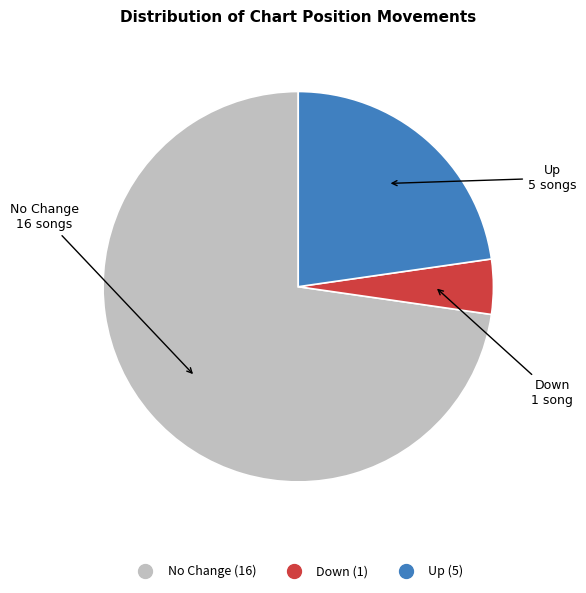

Does any single category account for the majority?

Yes